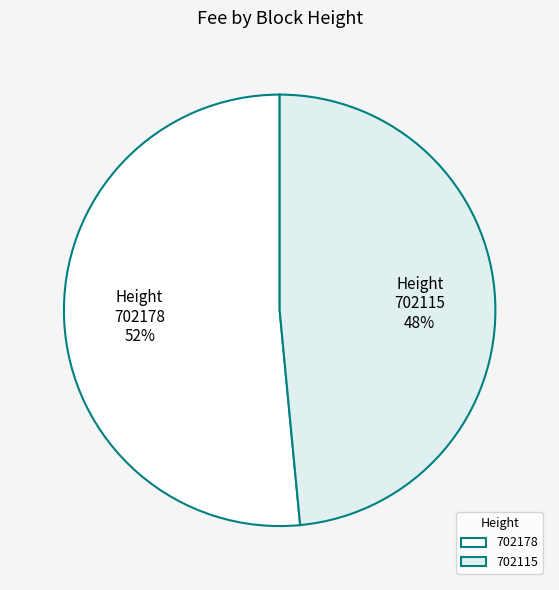

The 702178 slice represents 52% of the pie. True or false?

True